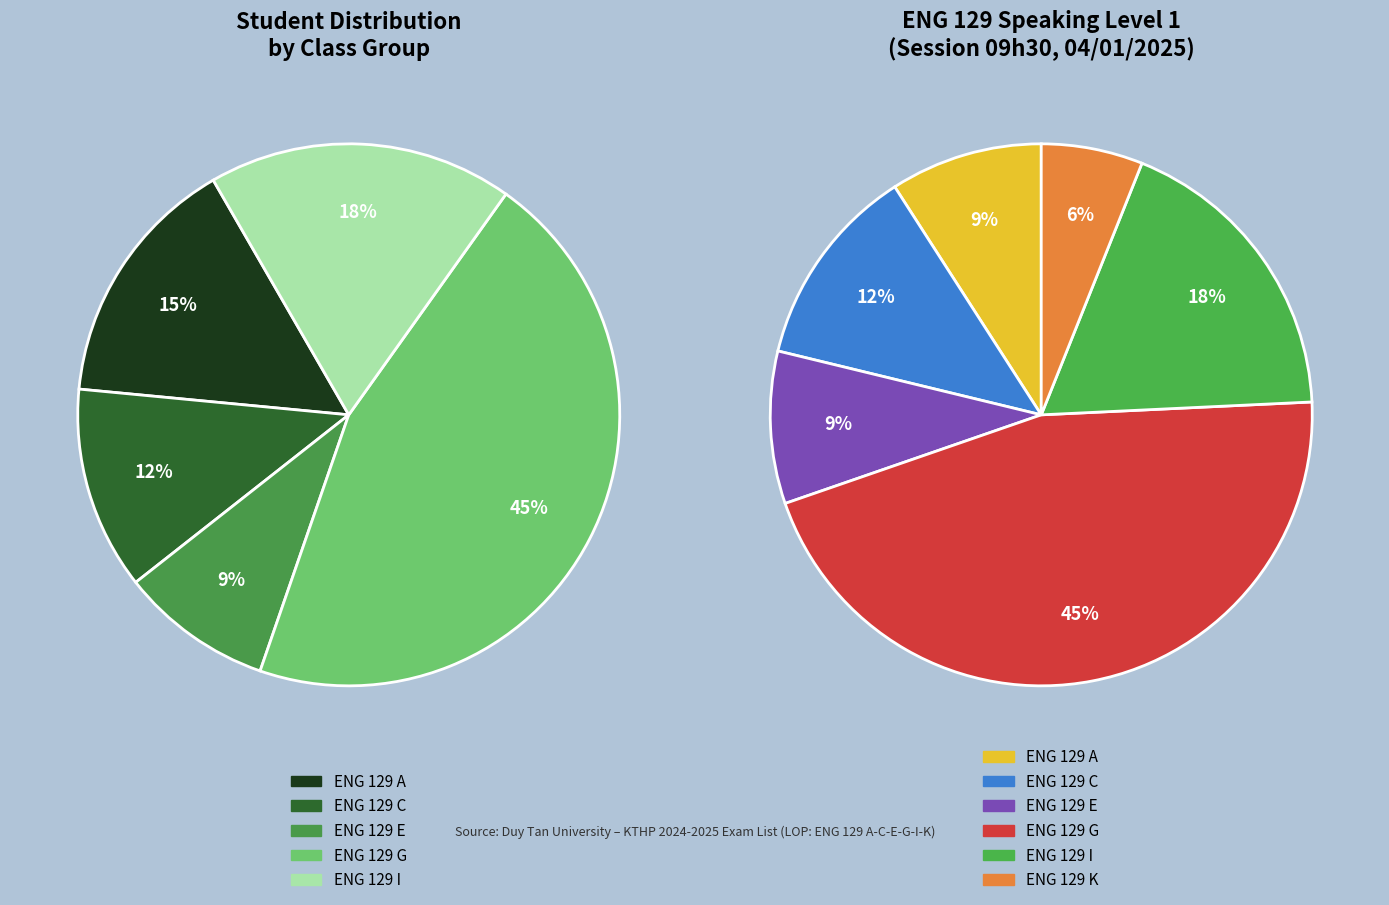

Rank the categories by value from lowest to highest.

ENG 129 E, ENG 129 C, ENG 129 A, ENG 129 I, ENG 129 G